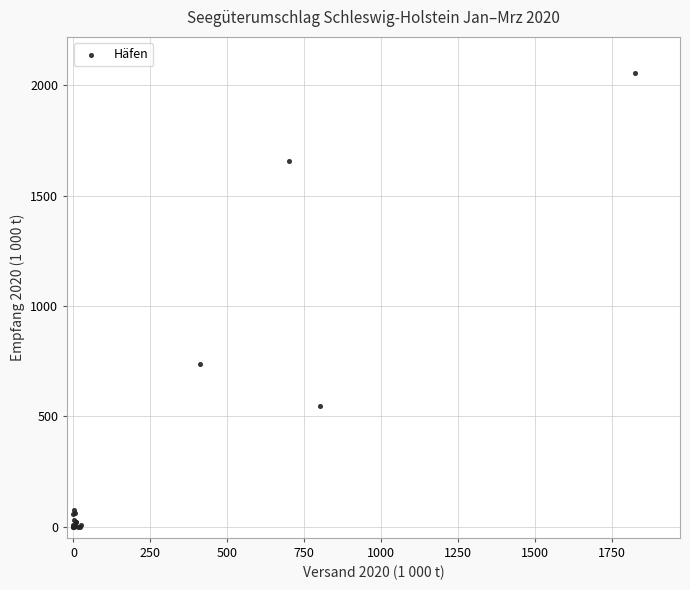

What Y value in the scatter plot is closest to 1027?

736.8